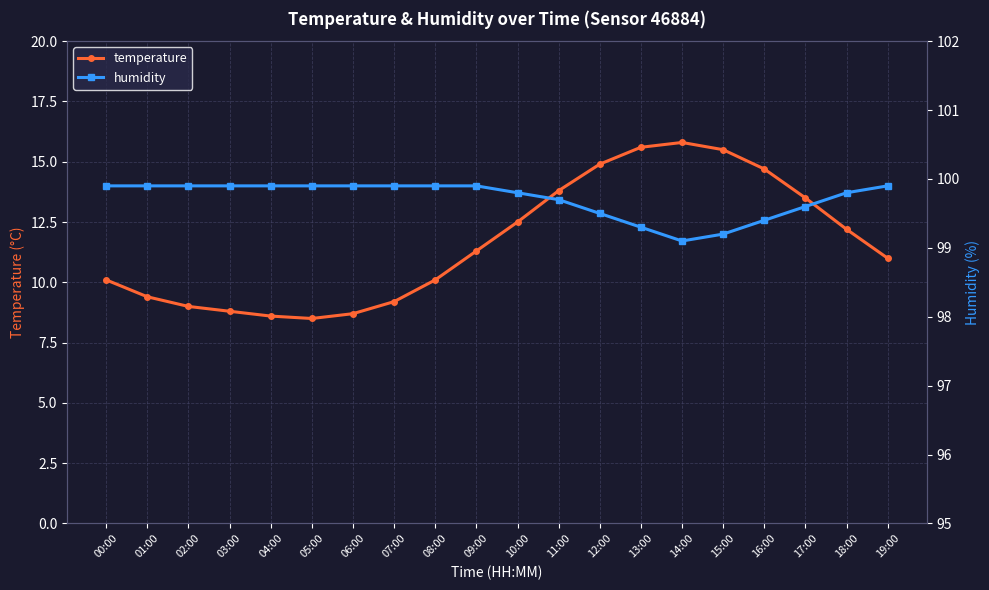

True or false: humidity and temperature intersect in this chart.

False